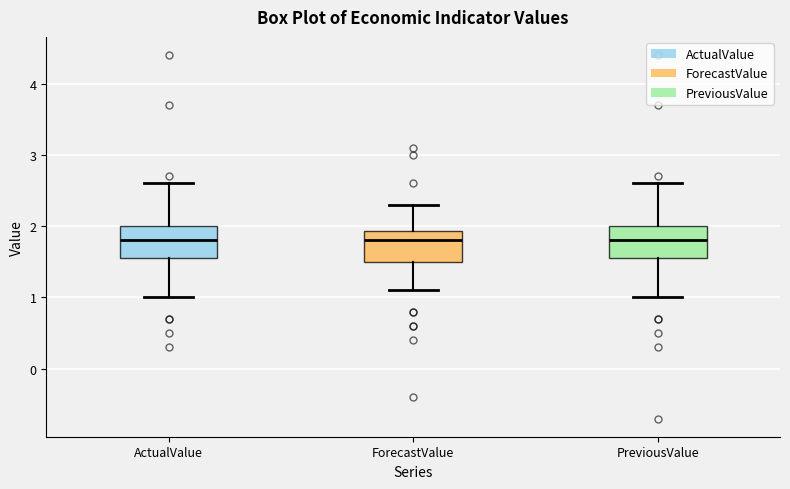

Where does the lower whisker of the box for ActualValue end on the y-axis? The values are not printed on the chart, so give them approximately, as read against the axis.

1.0